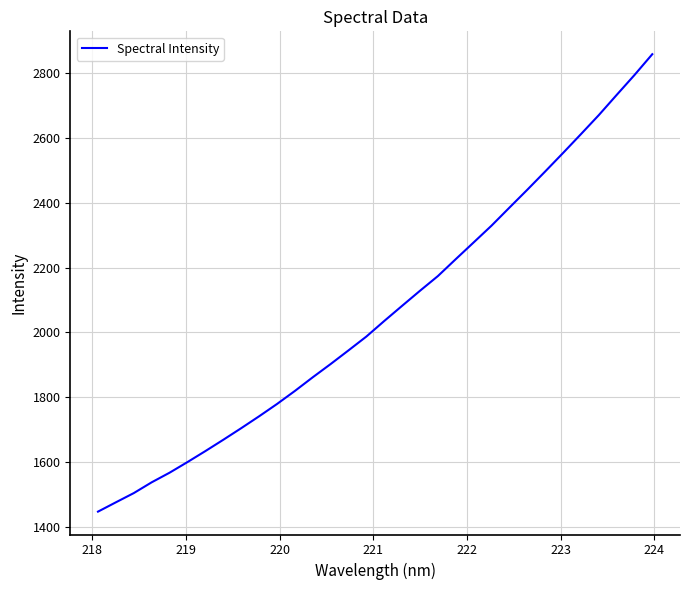

What is the minimum value shown in the chart?

1447.4